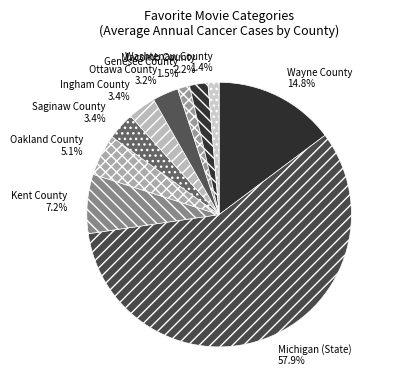

Count the number of slices in the pie.

10